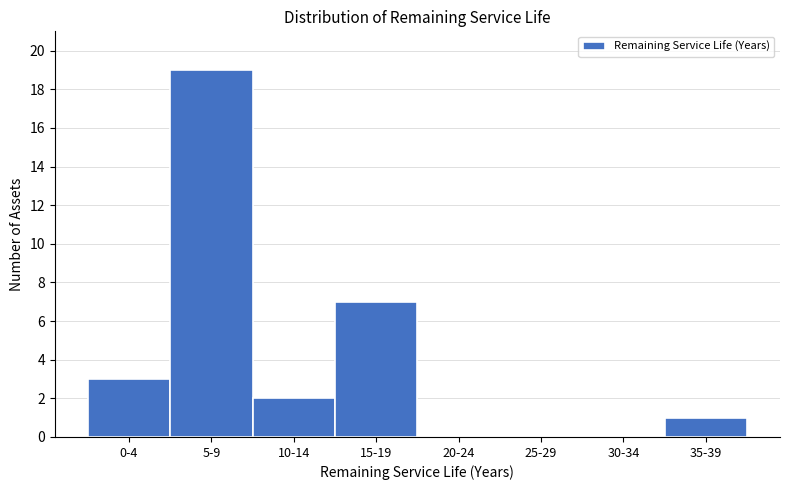

Reading left to right, transcribe all the data shown in this chart.

0-4=3	5-9=19	10-14=2	15-19=7	20-24=0	25-29=0	30-34=0	35-39=1